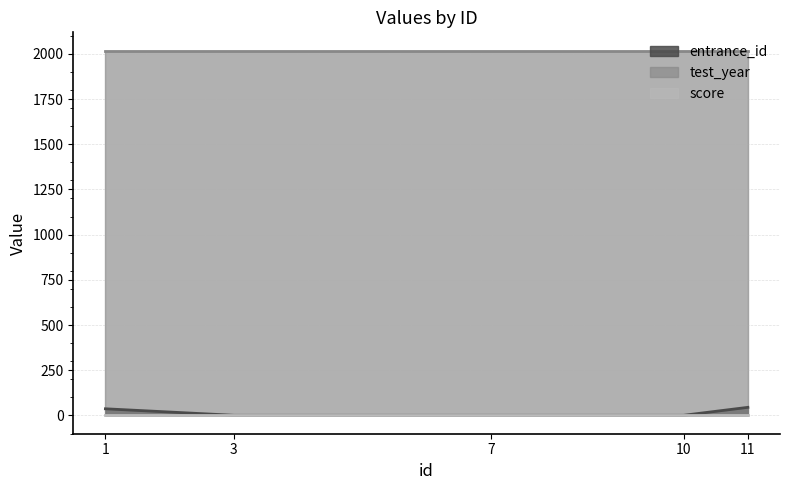

At which label does entrance_id reach its peak?

11